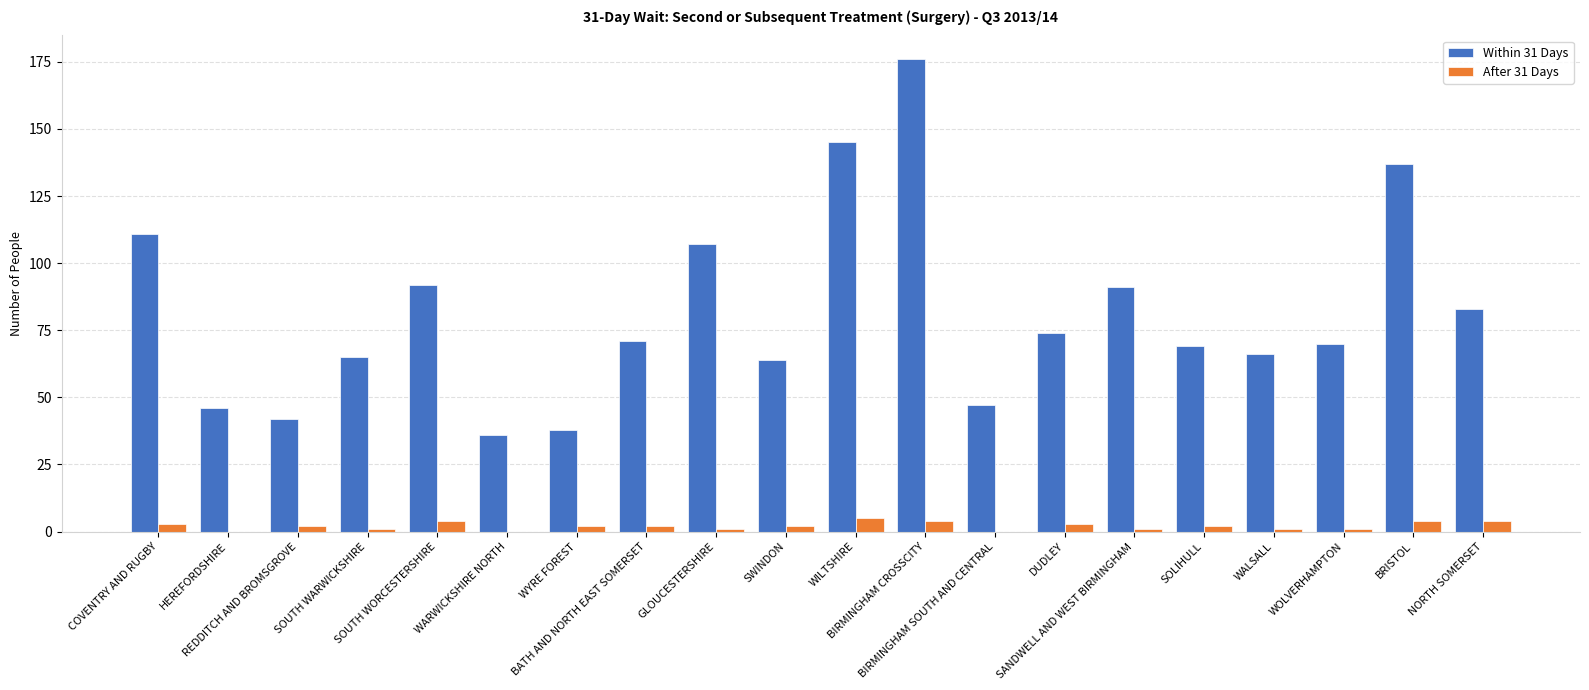

What is the maximum value shown in the chart?

176